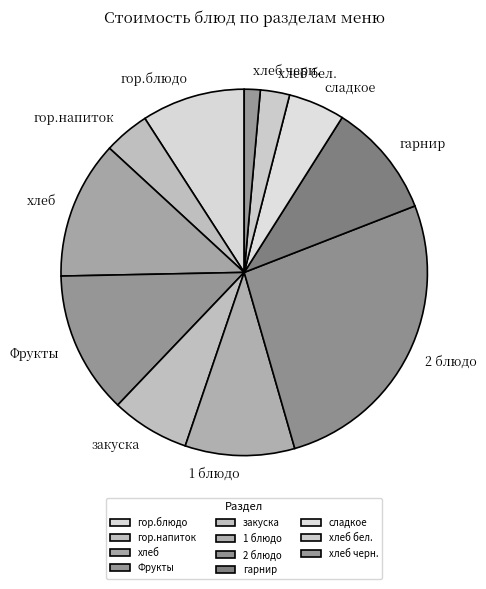

The хлеб черн. slice represents 1% of the pie. True or false?

True